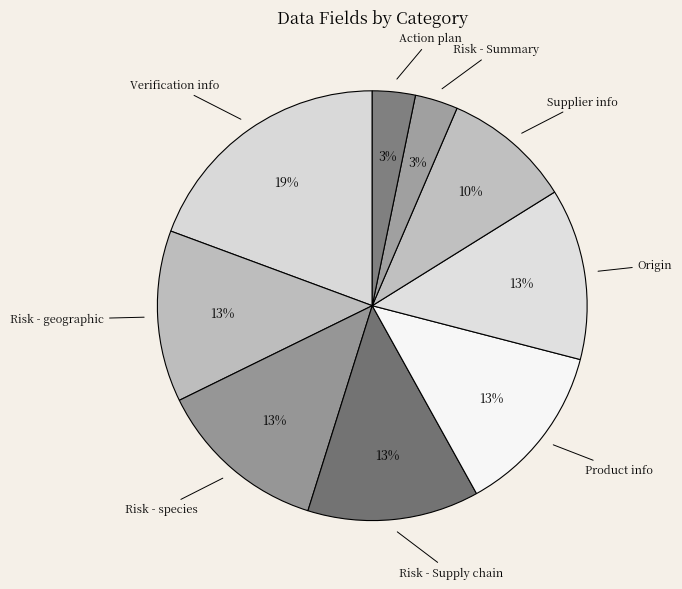

Which category has the smallest portion of the pie?

Risk - Summary